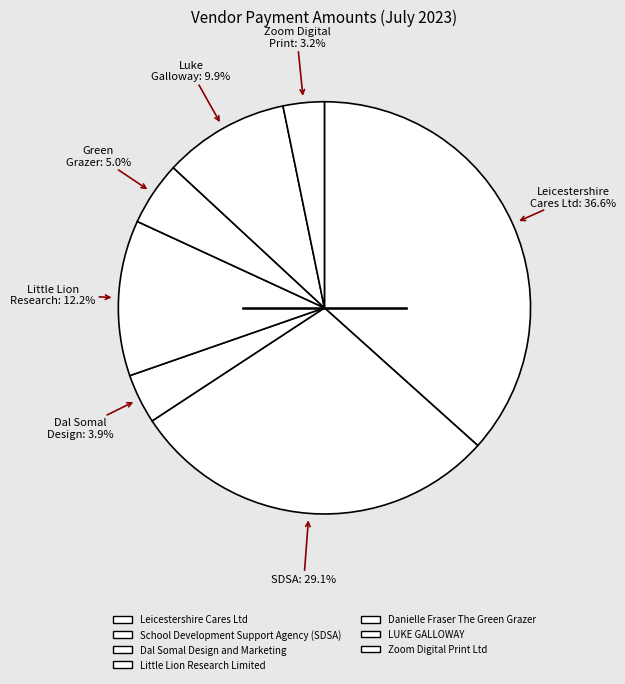

How many slices are in this pie chart?

7